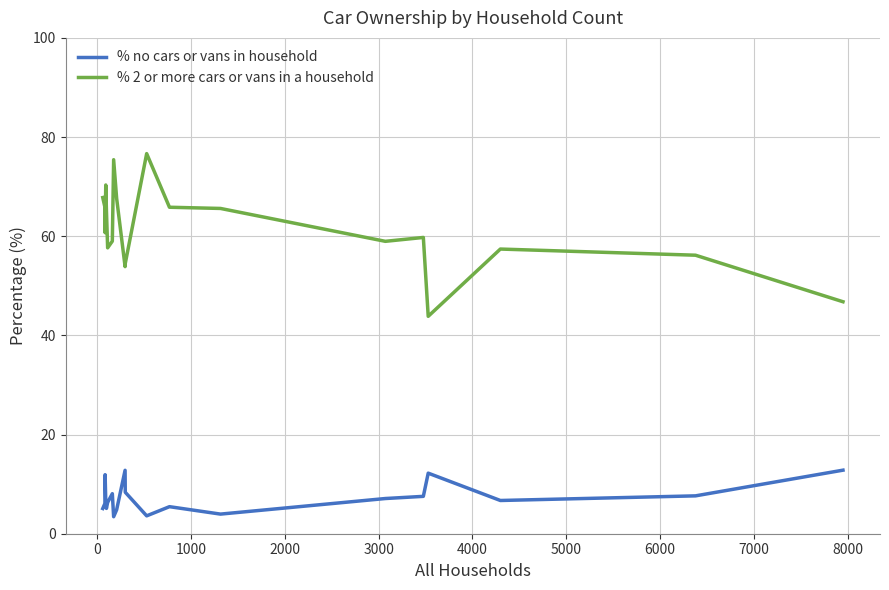

List the series in order of their overall mean, lowest first.

% no cars or vans in household, % 2 or more cars or vans in a household